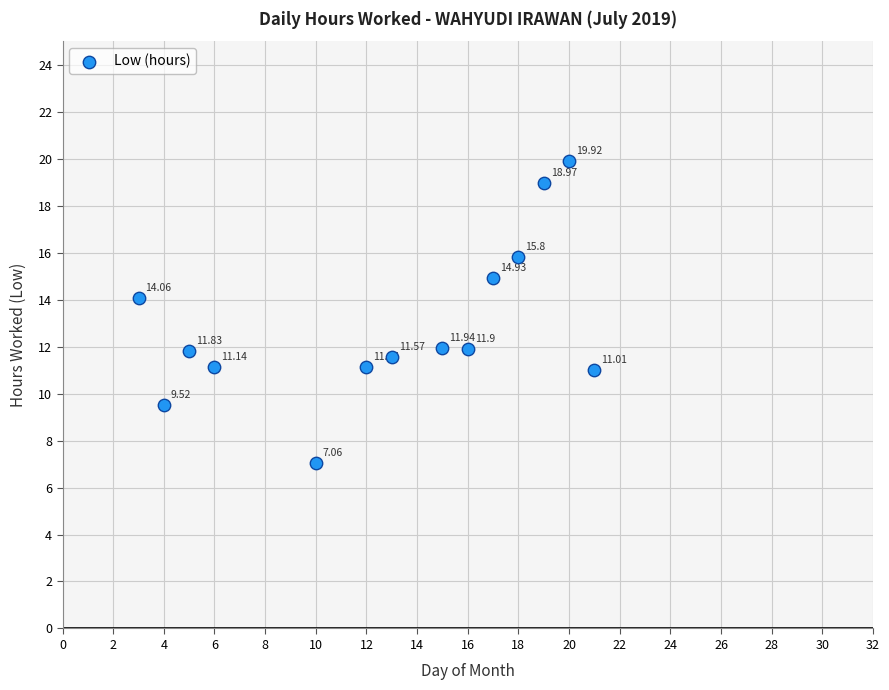

What is the range of Y values (max minus min)?

12.9